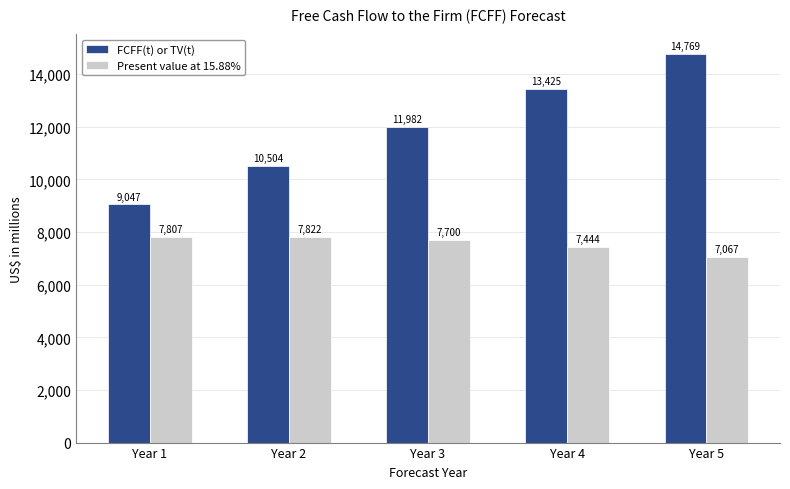

What is the value of the FCFF(t) or TV(t) bar at the 5th from the left?

14769